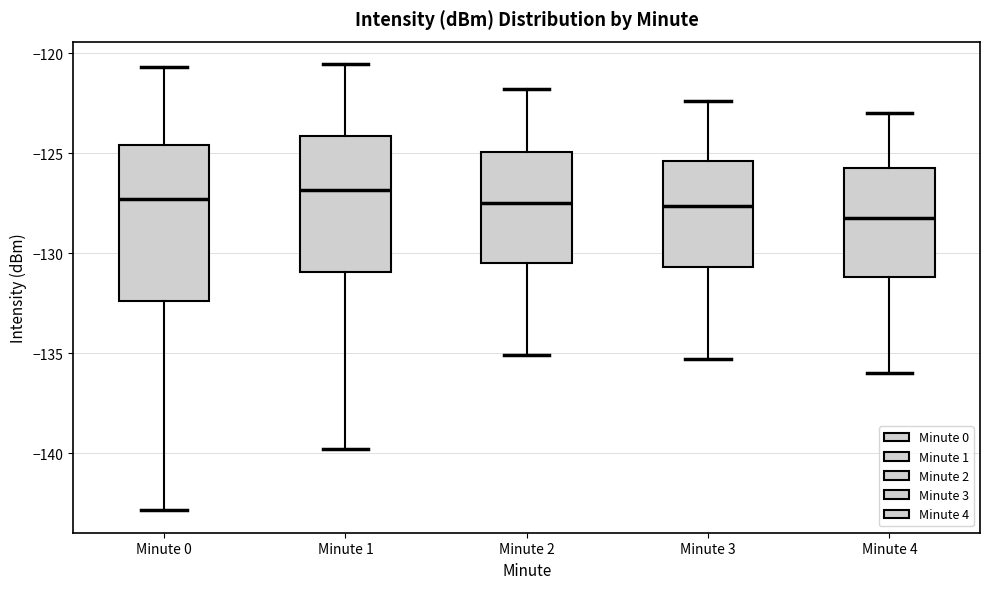

Reading left to right, read every box against the y-axis: the position of its median line, the range the box covers, and the ends of its whiskers. The values are not printed on the chart, so give them approximately, as read against the axis.

Minute 0: median -127.5, box -132.5 to -124.5, whiskers -143.0 to -120.5
Minute 1: median -127.0, box -131.0 to -124.0, whiskers -140.0 to -120.5
Minute 2: median -127.5, box -130.5 to -125.0, whiskers -135.0 to -122.0
Minute 3: median -127.5, box -130.5 to -125.5, whiskers -135.5 to -122.5
Minute 4: median -128.0, box -131.0 to -125.5, whiskers -136.0 to -123.0